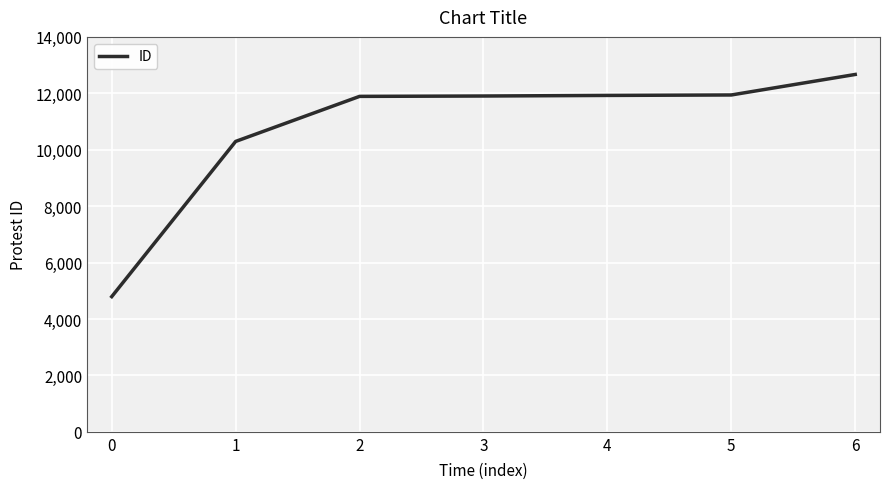

What is the difference between the values at 2 and 3?

13